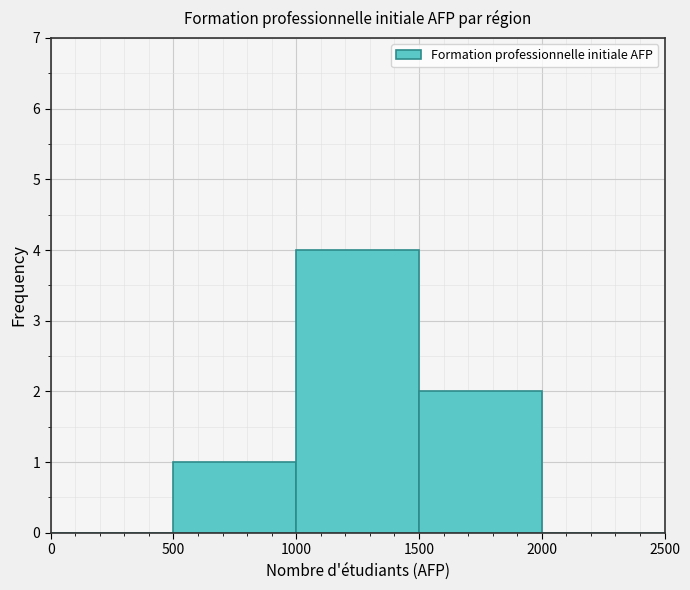

Reading left to right, list every bar in this chart as the range it spans on the x-axis followed by its height. The values are not printed on the chart, so give them approximately, as read against the axis.

0 to 500: 0
500 to 1000: 1
1000 to 1500: 4
1500 to 2000: 2
2000 to 2500: 0